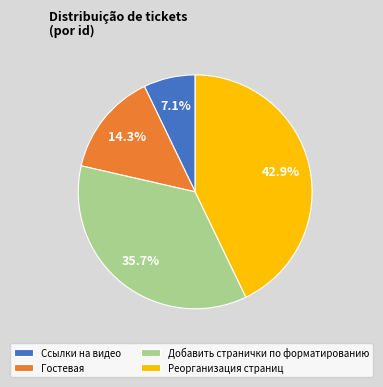

To the nearest percent, what is the average slice percentage?

25%